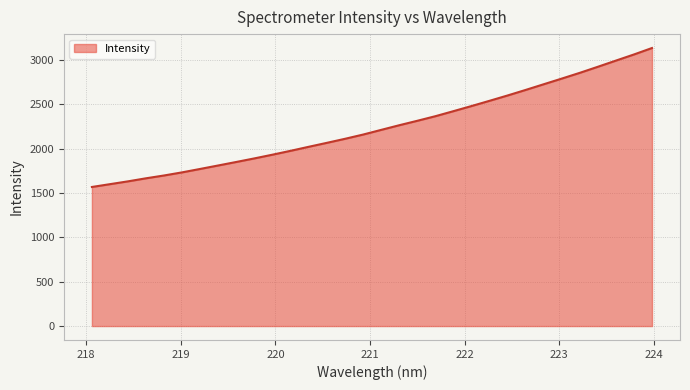

What is the minimum value shown in the chart?

1568.5